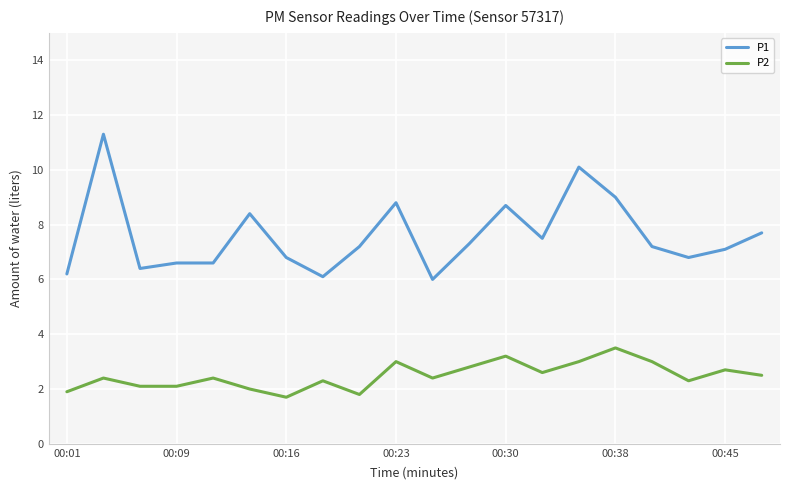

List the series in order of their overall mean, highest first.

P1, P2